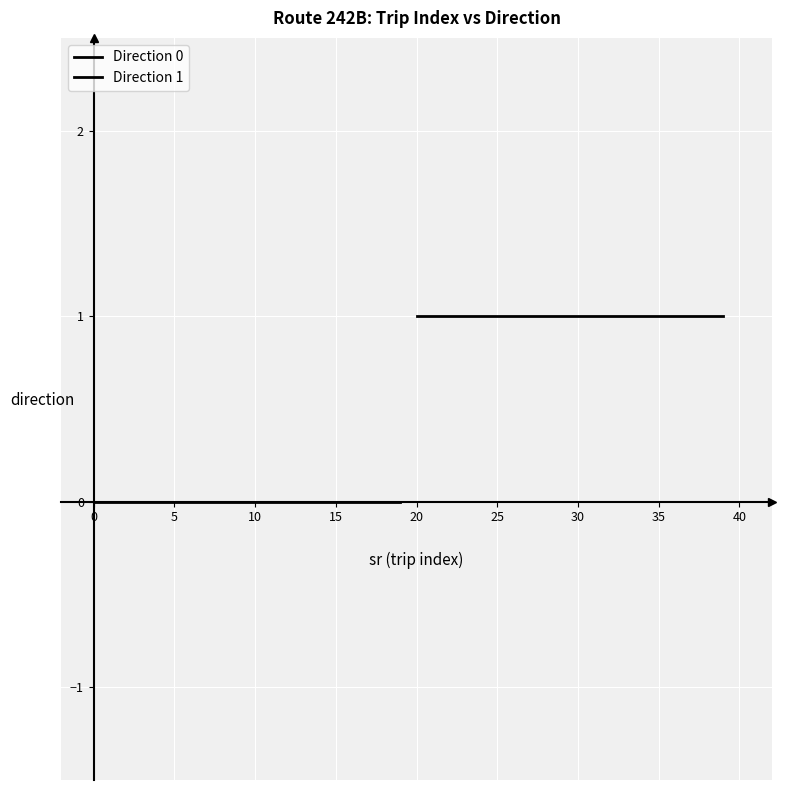

Reading left to right, transcribe all the data shown in this chart.

Direction 0: 0	0	0	0	0	0	0	0	0	0	0	0	0	0	0	0	0	0	0	0
Direction 1: 1	1	1	1	1	1	1	1	1	1	1	1	1	1	1	1	1	1	1	1